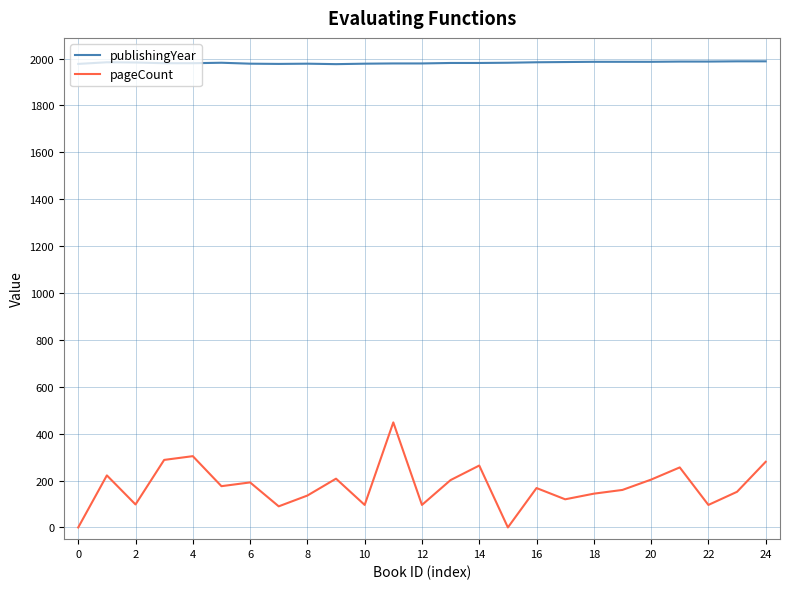

True or false: publishingYear and pageCount cross at least once.

False